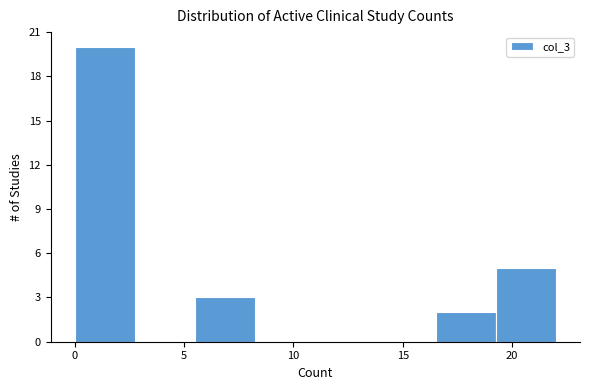

How tall is the bar that spans 16.50 to 19.25 on the x-axis? Neither the bar edges nor the heights are printed on the chart, so give them approximately, as read against the axes.

2